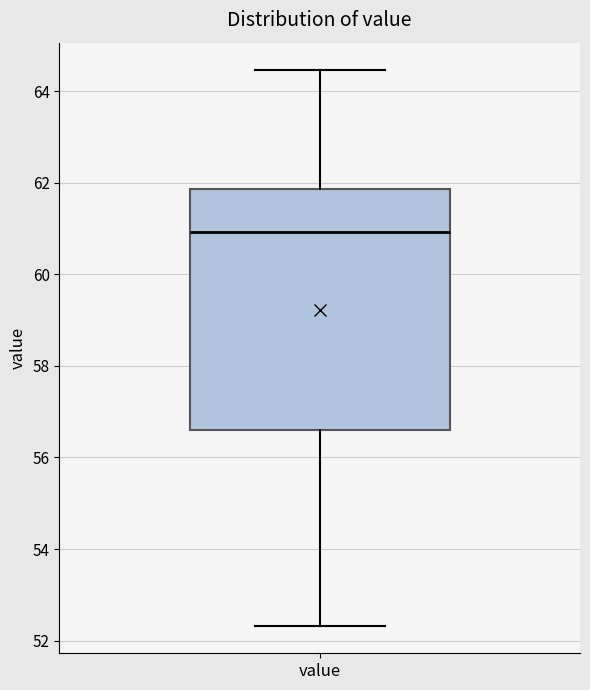

Read this box plot against the y-axis: the position of the median line, the range covered by the box, and the ends of both whiskers. The values are not printed on the chart, so give them approximately, as read against the axis.

median 61.0, box 56.6 to 61.8, whiskers 52.4 to 64.4